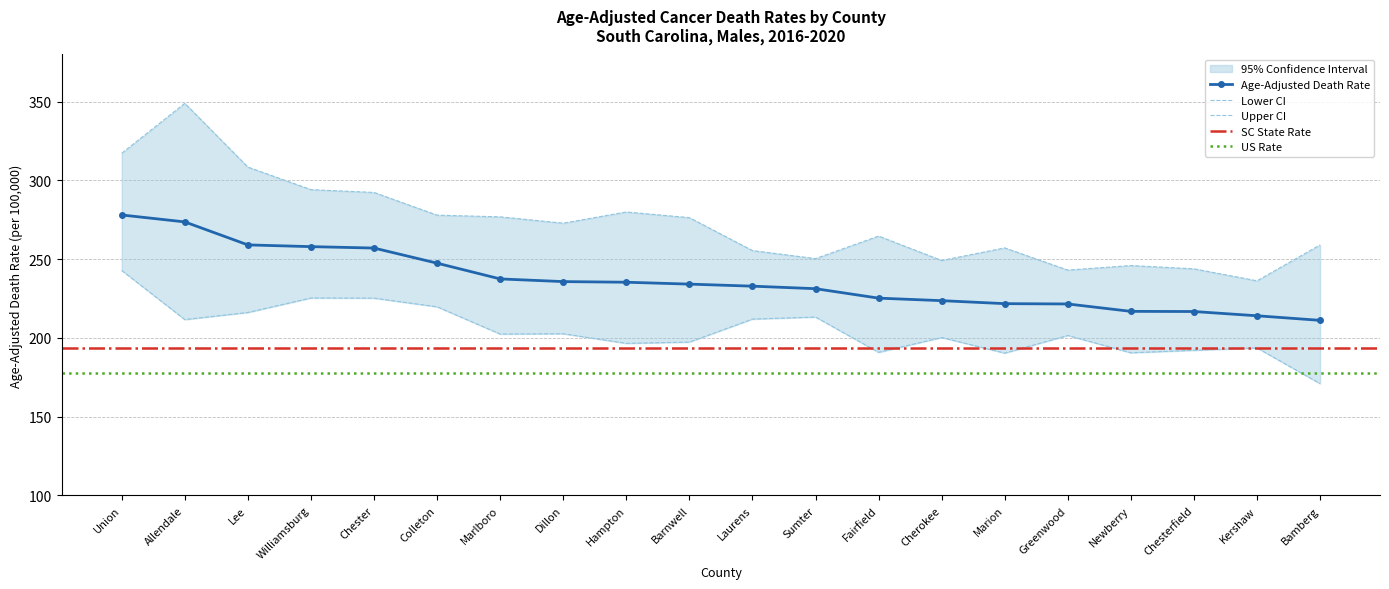

List the series in order of their peak value, highest first.

Upper CI, Age-Adjusted Death Rate, Lower CI